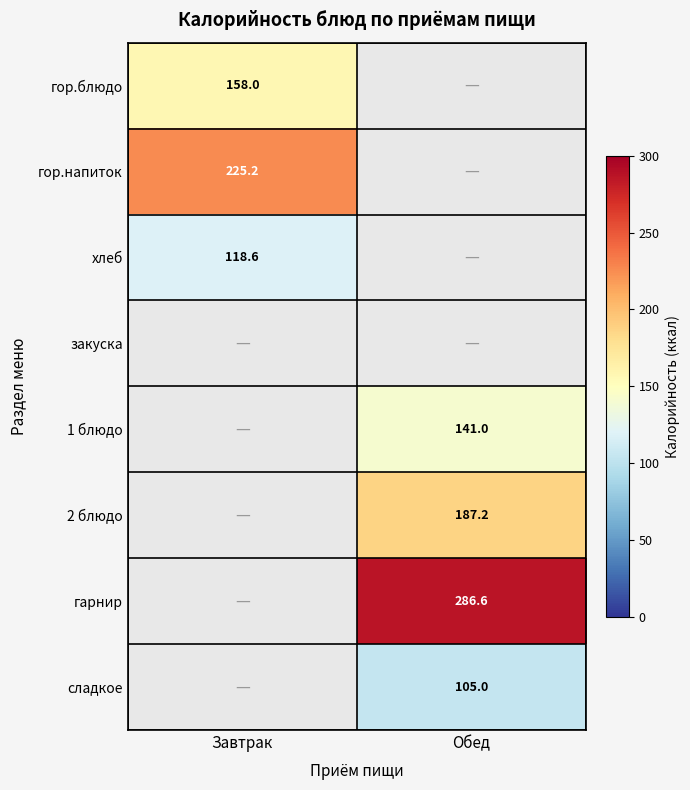

The value of 2 блюдо at Обед is 187.2. True or false?

True